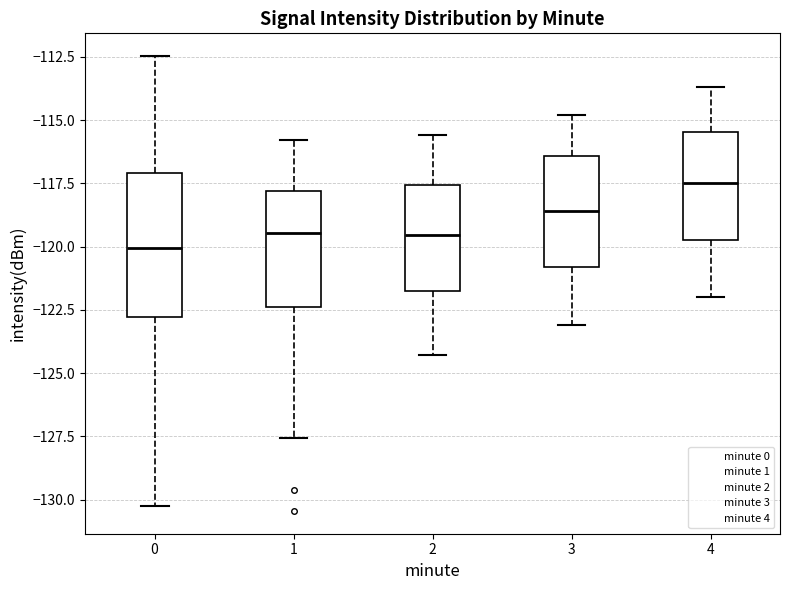

Reading left to right, transcribe this box plot: for each box, give where its median line is, the range the box spans, and where its two whiskers end, as read against the y-axis. The values are not printed on the chart, so give them approximately, as read against the axis.

0: median -120.0, box -123.0 to -117.0, whiskers -130.0 to -112.5
1: median -119.5, box -122.5 to -118.0, whiskers -127.5 to -116.0
2: median -119.5, box -121.5 to -117.5, whiskers -124.5 to -115.5
3: median -118.5, box -121.0 to -116.5, whiskers -123.0 to -115.0
4: median -117.5, box -119.5 to -115.5, whiskers -122.0 to -113.5